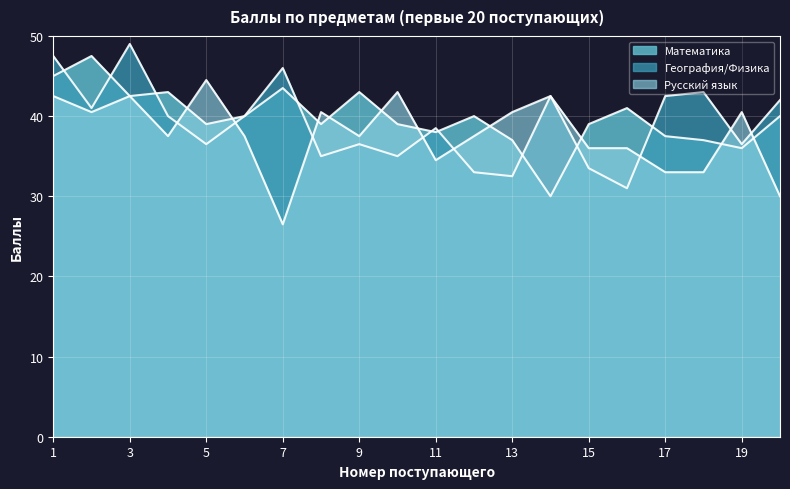

True or false: География/Физика has more than 1 interior local peaks.

True